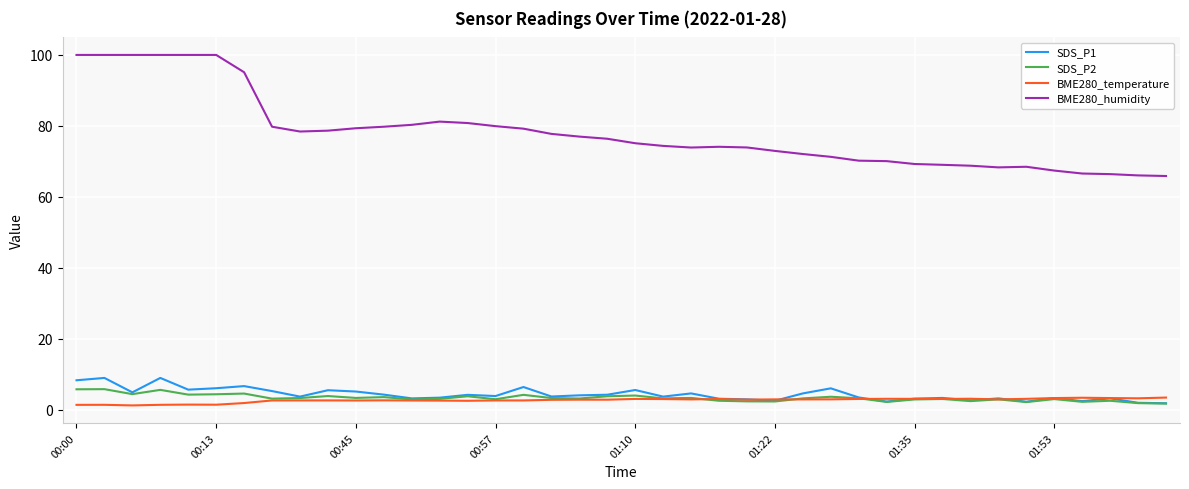

Which series has the largest total across all categories?

BME280_humidity